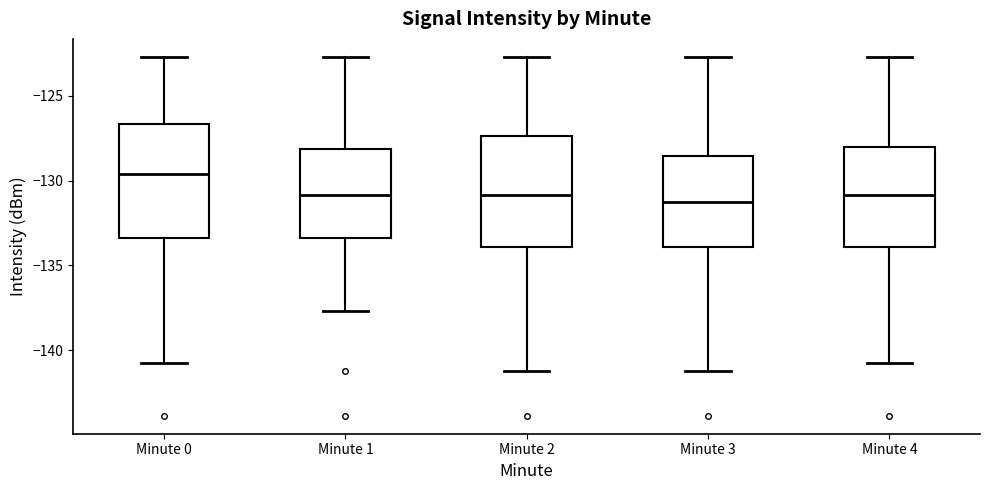

Reading left to right, read every box against the y-axis: the position of its median line, the range the box covers, and the ends of its whiskers. The values are not printed on the chart, so give them approximately, as read against the axis.

Minute 0: median -129.5, box -133.5 to -126.5, whiskers -141.0 to -122.5
Minute 1: median -131.0, box -133.5 to -128.0, whiskers -137.5 to -122.5
Minute 2: median -131.0, box -134.0 to -127.5, whiskers -141.5 to -122.5
Minute 3: median -131.5, box -134.0 to -128.5, whiskers -141.5 to -122.5
Minute 4: median -131.0, box -134.0 to -128.0, whiskers -141.0 to -122.5